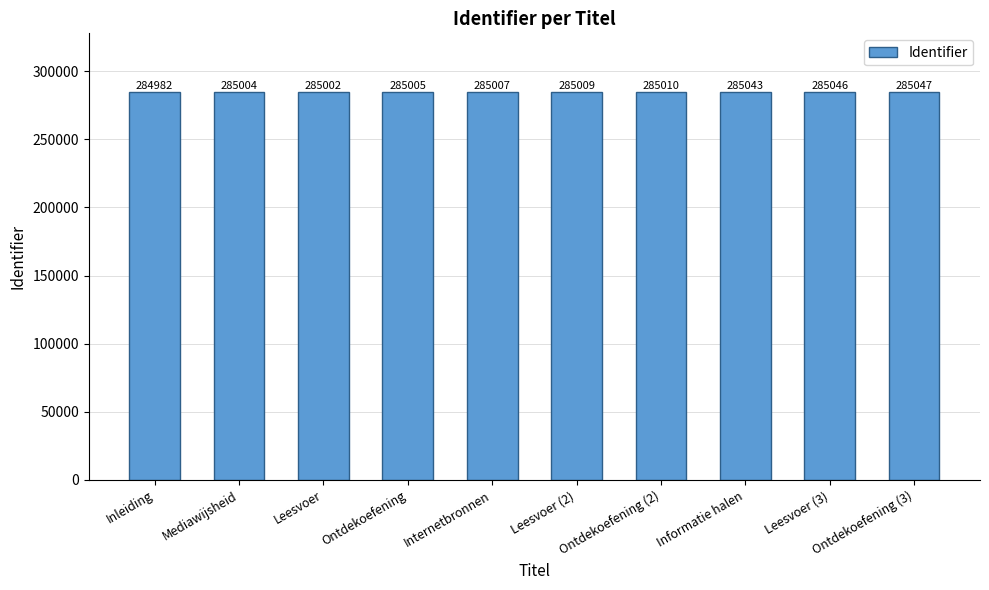

What is the difference between the maximum and minimum values?

65